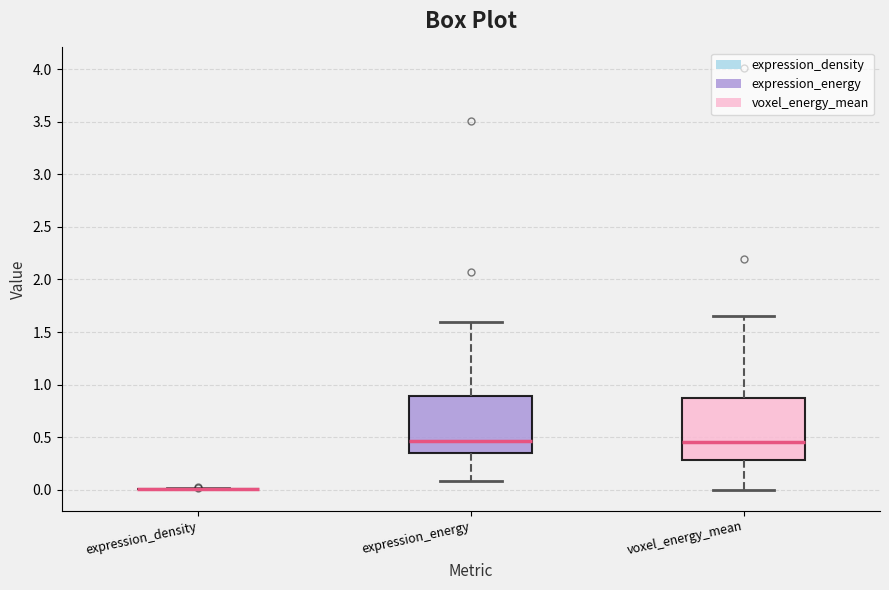

Where does the lower whisker of the box for expression_energy end on the y-axis? The values are not printed on the chart, so give them approximately, as read against the axis.

0.10